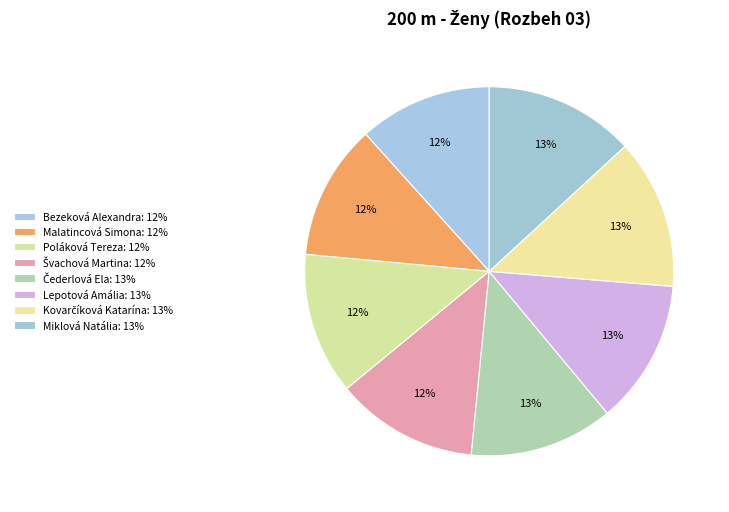

How many slices are in this pie chart?

8